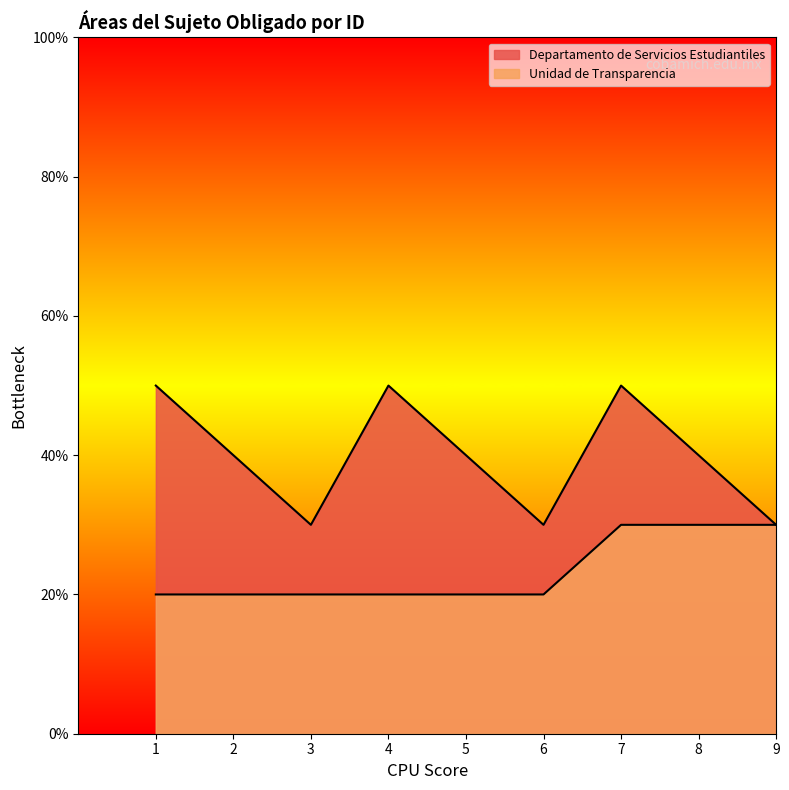

Where does the Departamento de Servicios Estudiantiles series first go above 4?

1